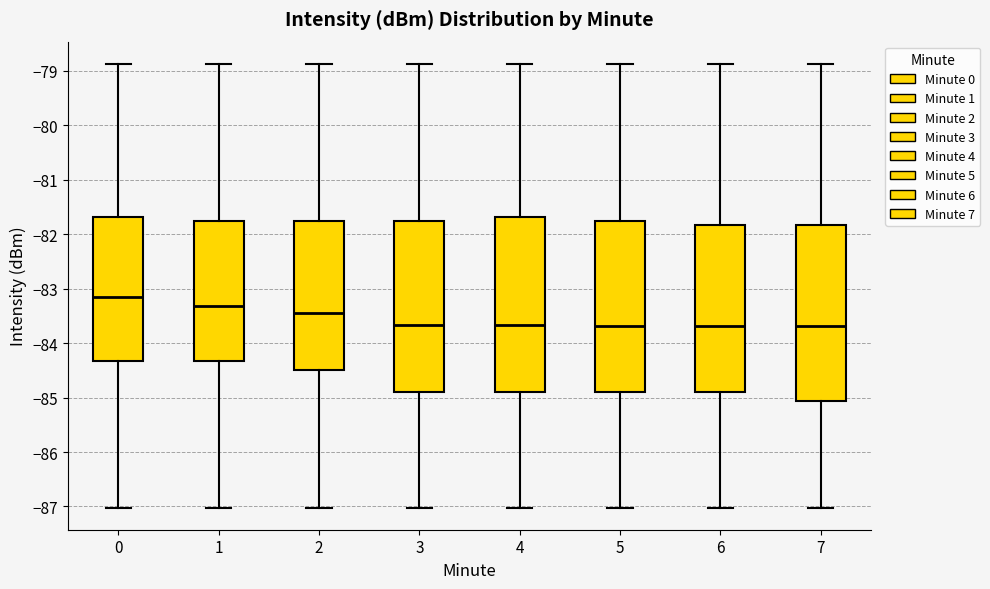

Reading left to right, read every box against the y-axis: the position of its median line, the range the box covers, and the ends of its whiskers. The values are not printed on the chart, so give them approximately, as read against the axis.

0: median -83.2, box -84.3 to -81.7, whiskers -87.0 to -78.9
1: median -83.3, box -84.3 to -81.8, whiskers -87.0 to -78.9
2: median -83.4, box -84.5 to -81.8, whiskers -87.0 to -78.9
3: median -83.7, box -84.9 to -81.8, whiskers -87.0 to -78.9
4: median -83.7, box -84.9 to -81.7, whiskers -87.0 to -78.9
5: median -83.7, box -84.9 to -81.8, whiskers -87.0 to -78.9
6: median -83.7, box -84.9 to -81.8, whiskers -87.0 to -78.9
7: median -83.7, box -85.1 to -81.8, whiskers -87.0 to -78.9